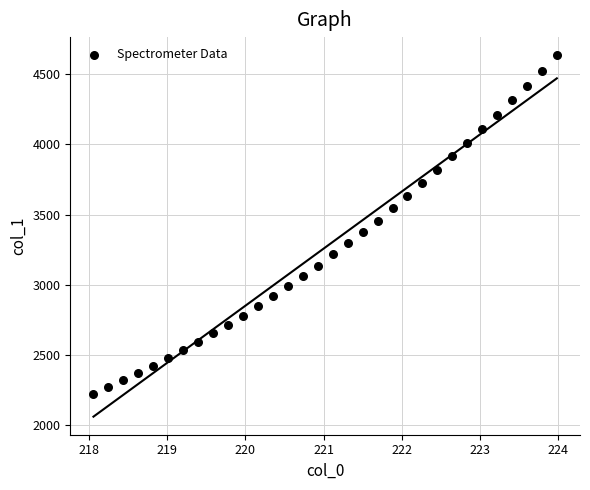

What is the range of X values (max minus min)?

5.9